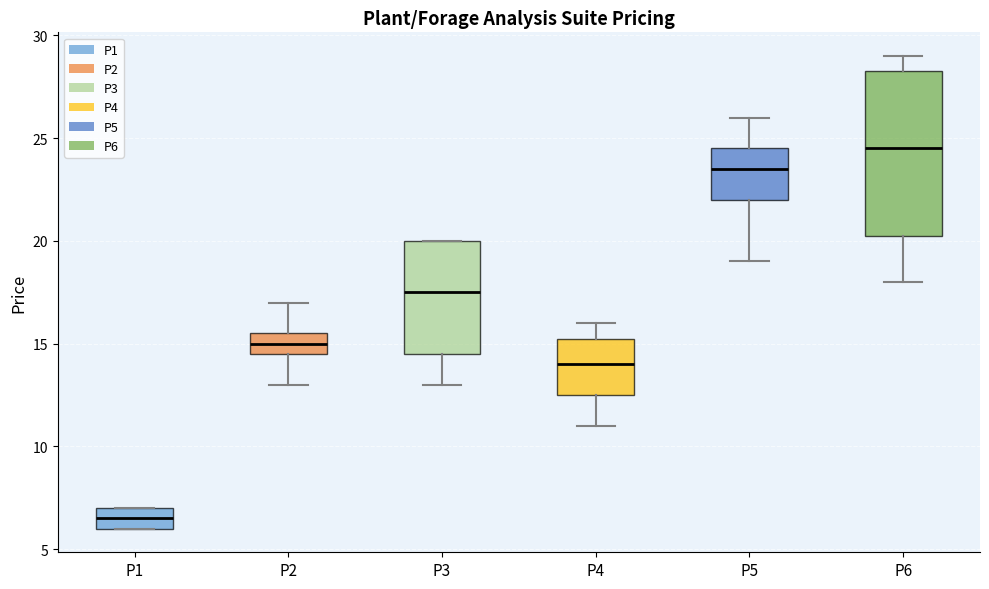

Reading left to right, transcribe this box plot: for each box, give where its median line is, the range the box spans, and where its two whiskers end, as read against the y-axis. The values are not printed on the chart, so give them approximately, as read against the axis.

P1: median 6.5, box 6.0 to 7.0, whiskers 6.0 to 7.0
P2: median 15.0, box 14.5 to 15.5, whiskers 13.0 to 17.0
P3: median 17.5, box 14.5 to 20.0, whiskers 13.0 to 20.0
P4: median 14.0, box 12.5 to 15.5, whiskers 11.0 to 16.0
P5: median 23.5, box 22.0 to 24.5, whiskers 19.0 to 26.0
P6: median 24.5, box 20.5 to 28.5, whiskers 18.0 to 29.0